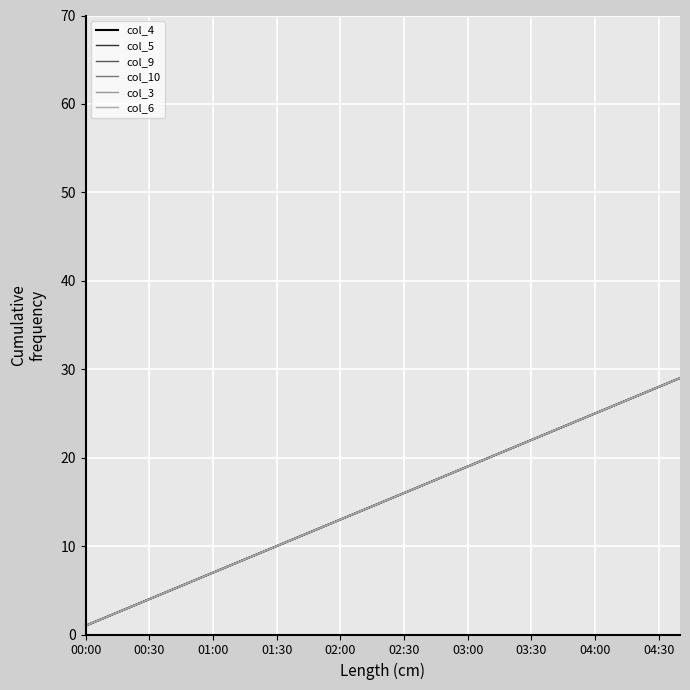

Is this an area chart (filled region under the line)?

No